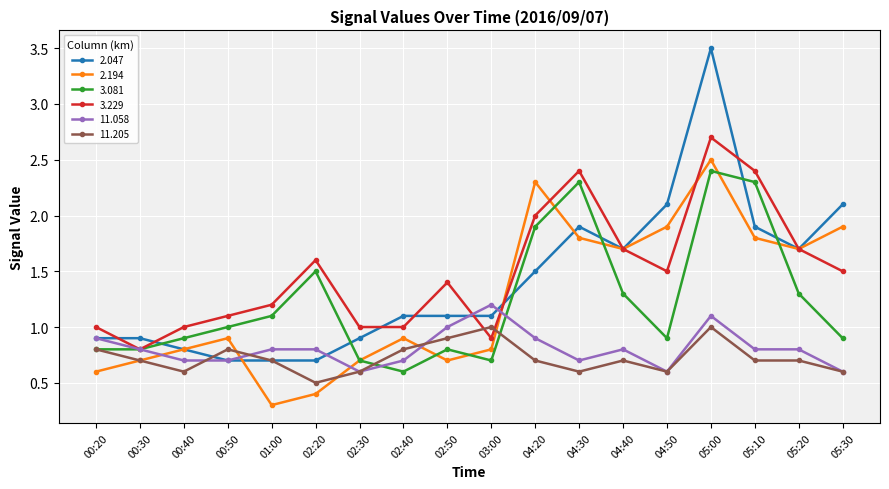

The 11.058 series shows 0.8 at 05:20. True or false?

True